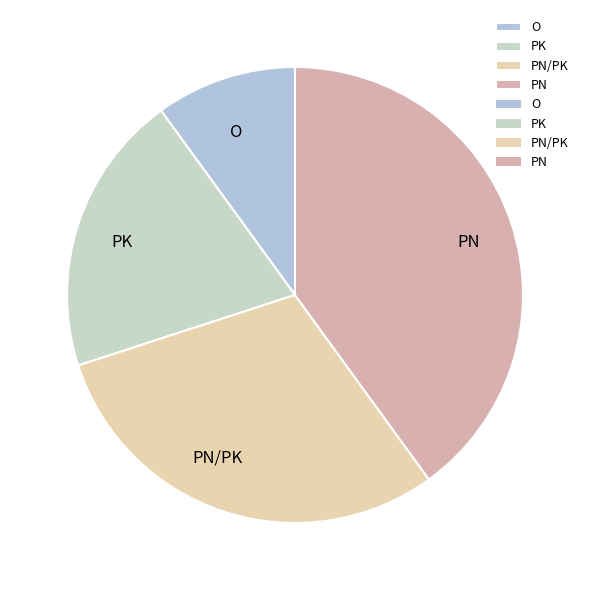

Between O and PK, which is larger?

PK